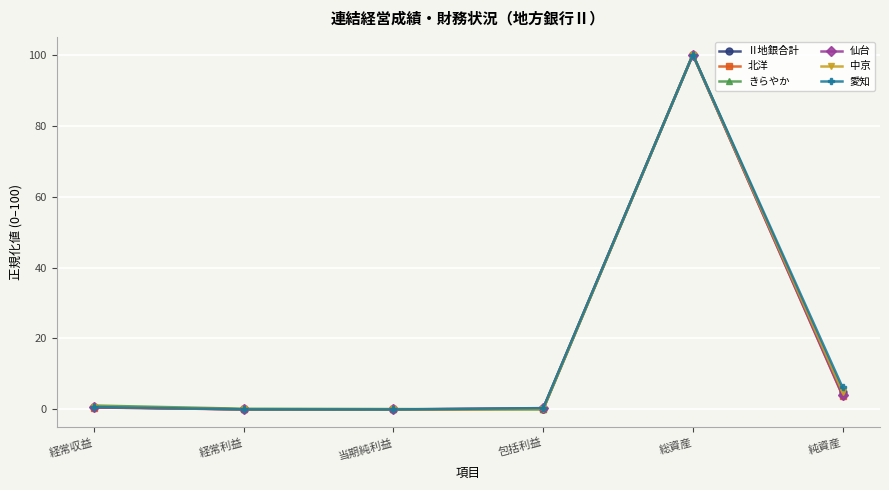

What is the greatest value displayed?

100.0